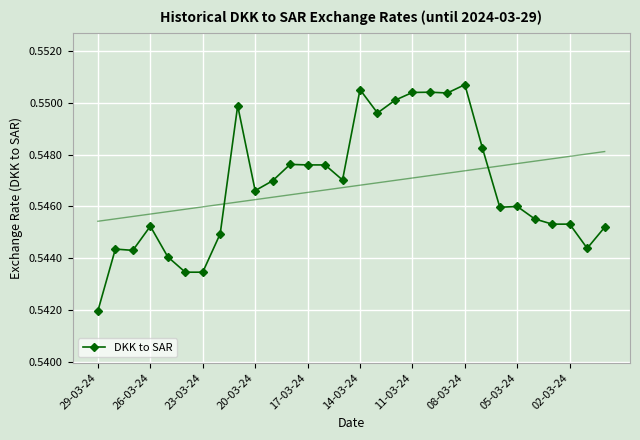

How many lines are shown in the chart?

1